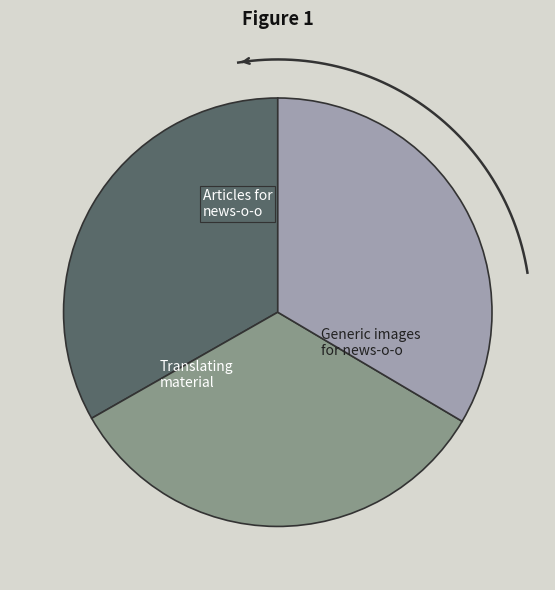

Is there any slice that represents more than half of the pie?

No